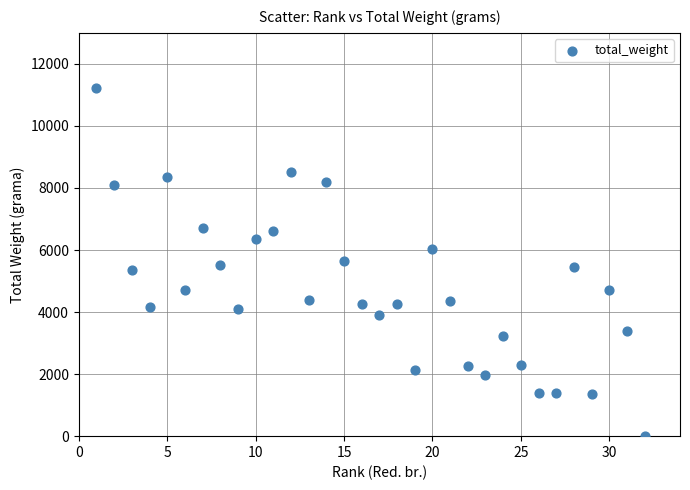

What is the range of X values (max minus min)?

31